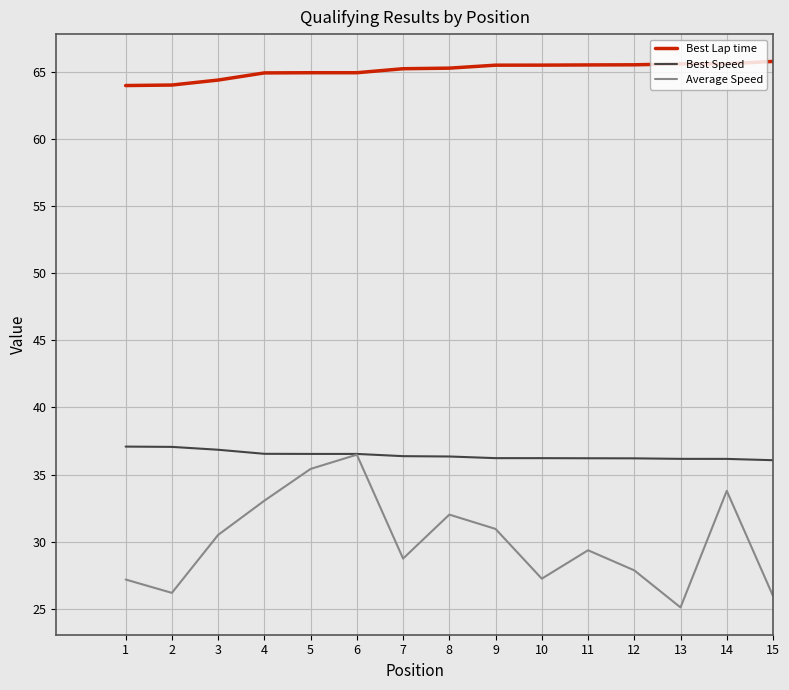

The value of Best Speed at 1 is 37.1. True or false?

True